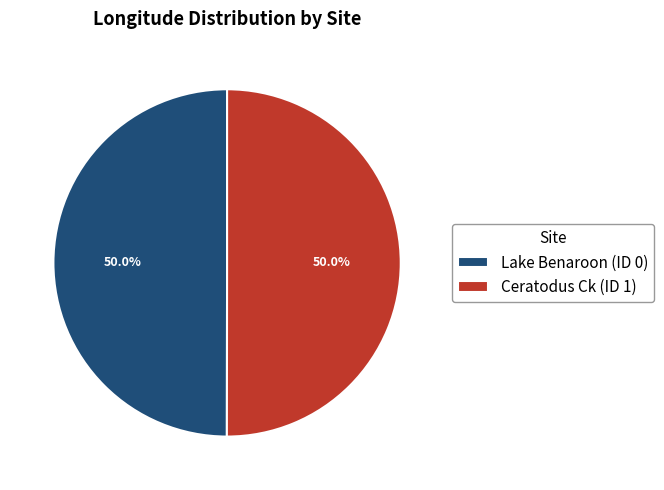

Approximately how many times larger is the value at Ceratodus Ck (ID 1) compared to Lake Benaroon (ID 0)?

1.0